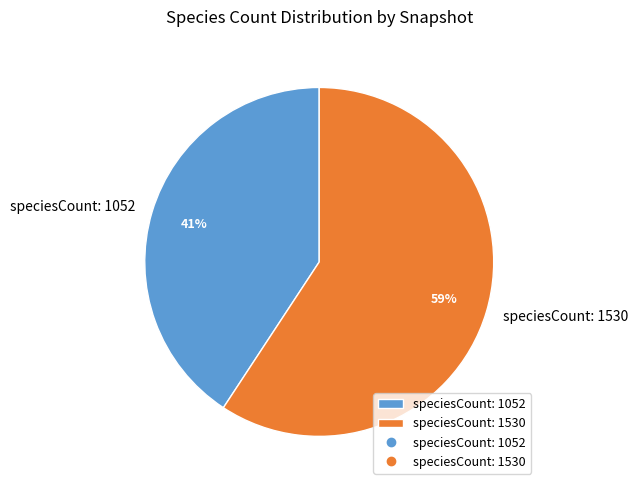

To the nearest percent, what is the combined percentage of speciesCount: 1530 and speciesCount: 1052?

100%